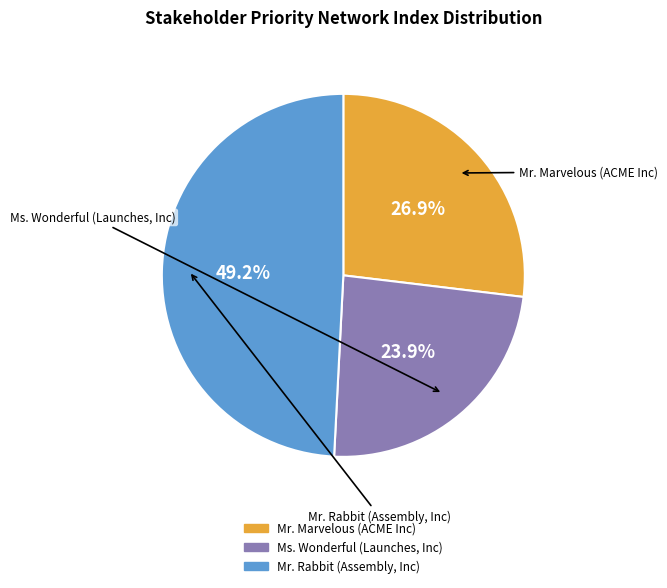

Does Mr. Rabbit (Assembly, Inc) represent more than half of the total?

No